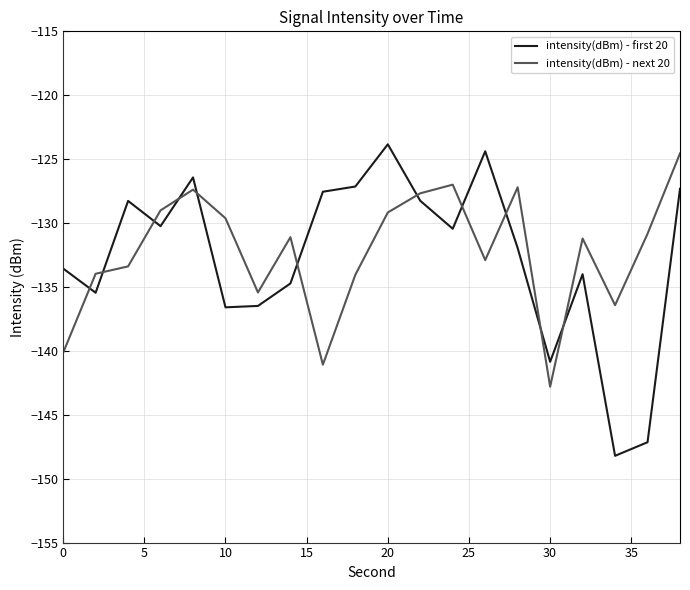

True or false: intensity(dBm) - first 20 has more than 0 points higher than both neighbors.

True